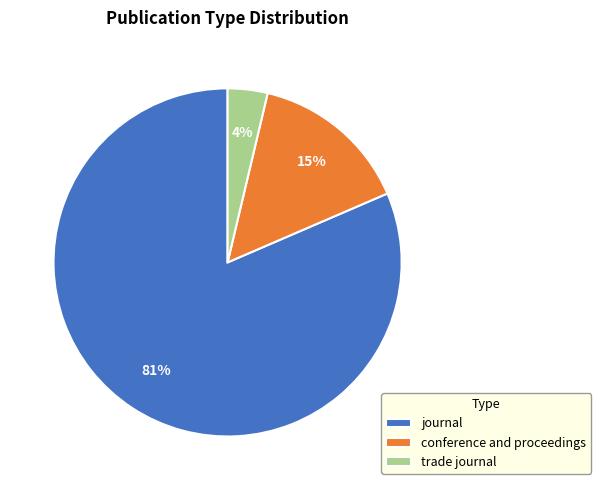

Between conference and proceedings and trade journal, which is larger?

conference and proceedings